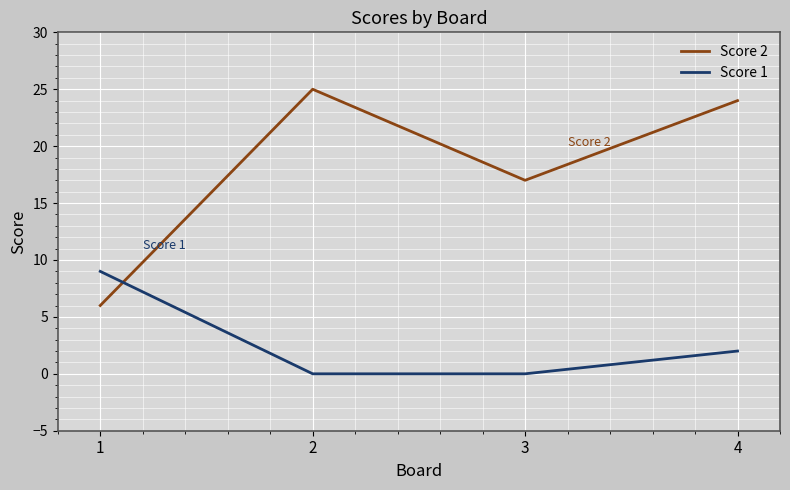

What is the difference between the maximum and minimum values in the Score 2 series?

19